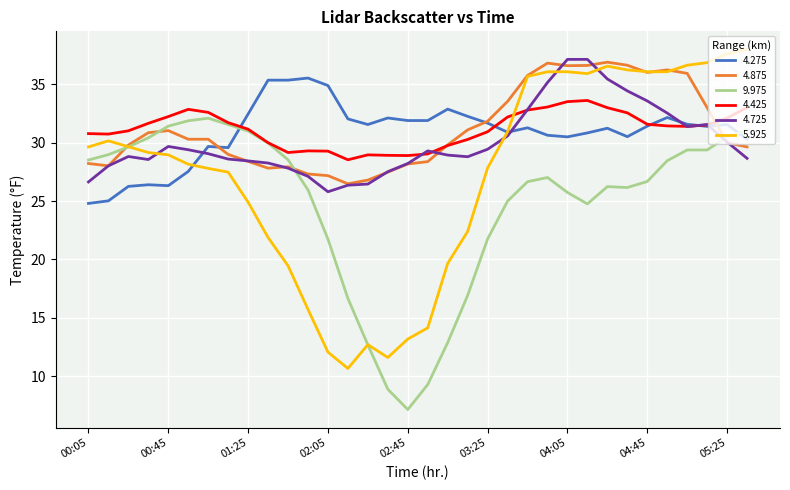

What is the highest value of the 4.725 series?

37.1